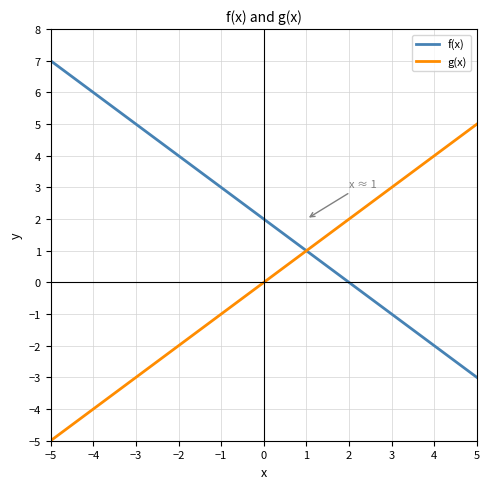

Is it true that g(x) equals -1 at −1?

True